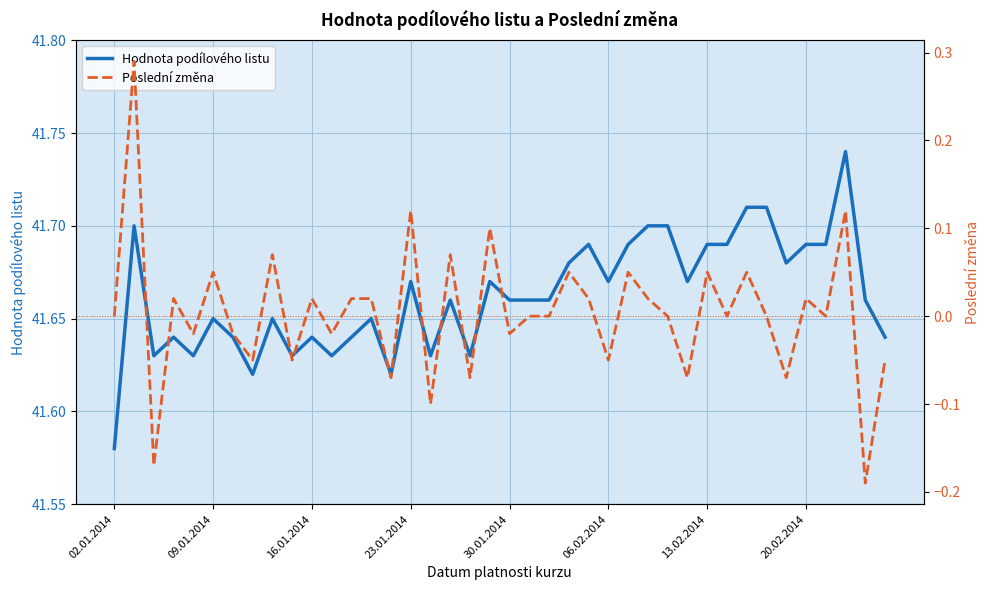

What are all the series names shown in the legend?

Hodnota podílového listu, Poslední změna